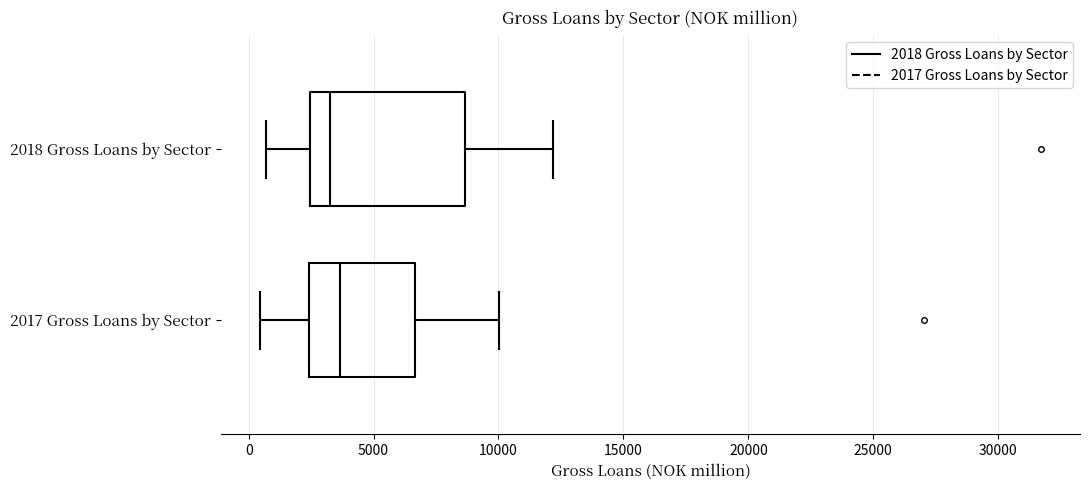

Comparing the boxes themselves (not the whiskers), which one is the widest?

2018 Gross Loans by Sector